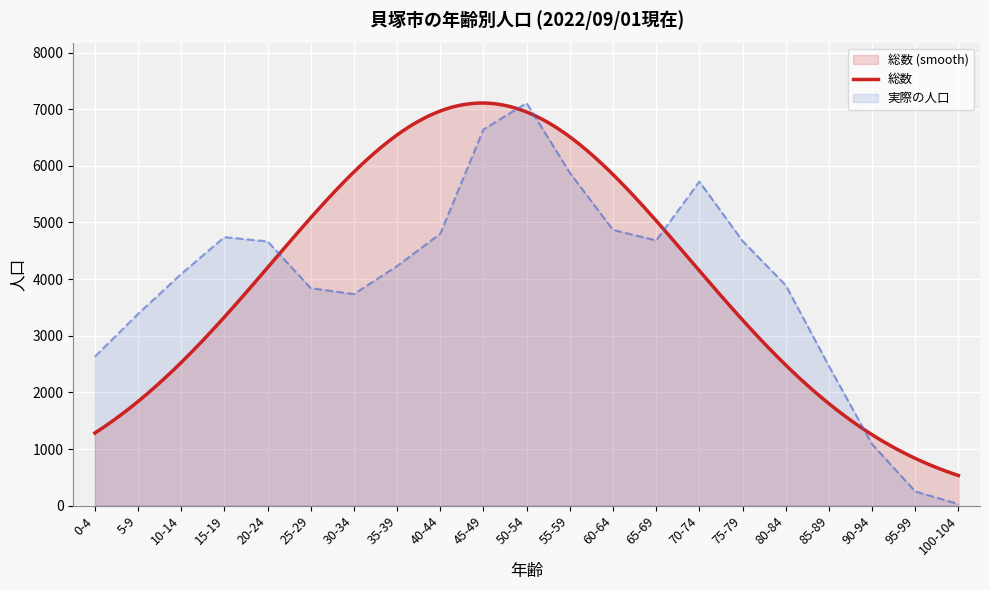

Which category has the highest value in the 実際の人口 series?

50-54